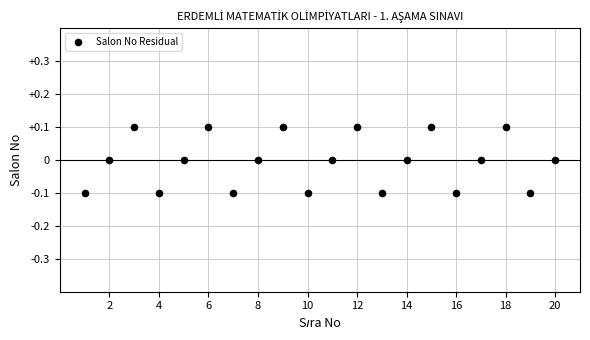

What is the range of X values (max minus min)?

19.0